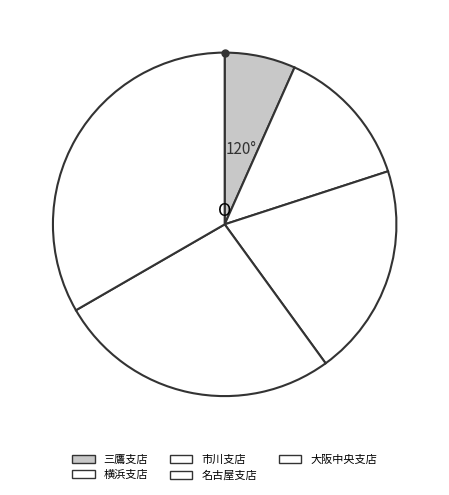

What is the ratio of the value at 名古屋支店 to the value at 三鷹支店?

4.0